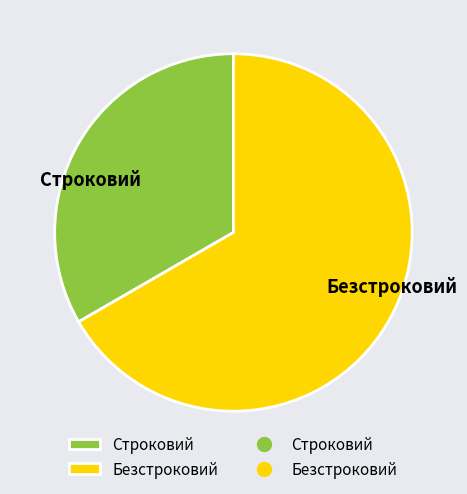

Approximately how many times larger is the value at Безстроковий compared to Строковий?

2.0